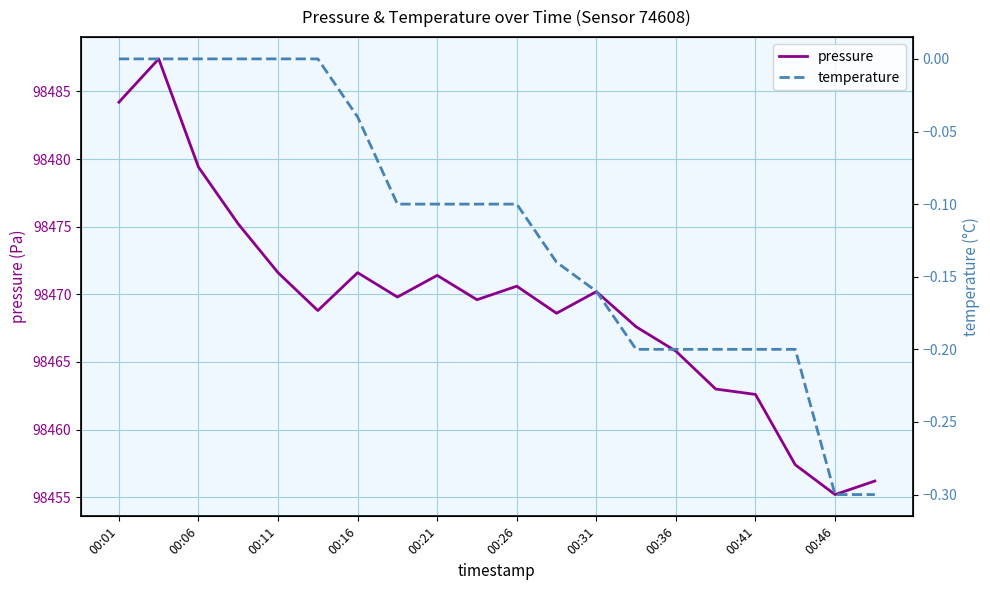

The pressure series shows 98455.2 at 00:46. True or false?

True